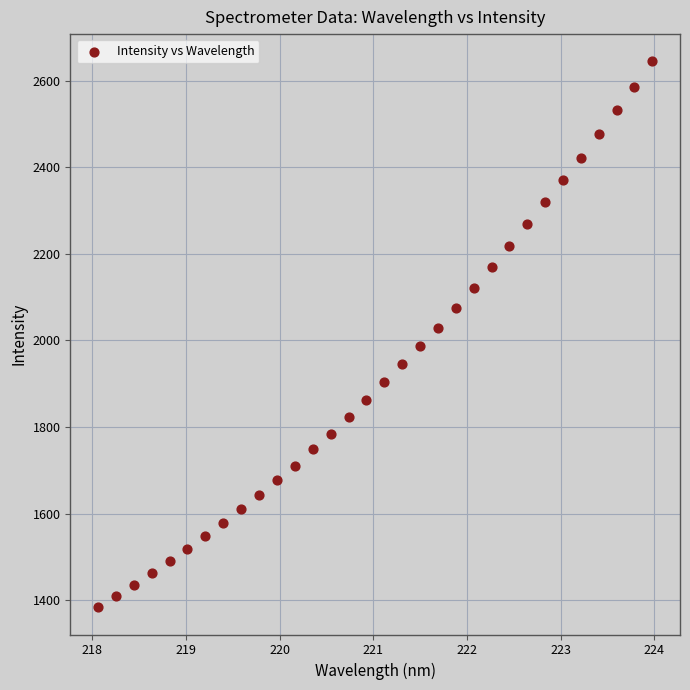

What is the range of X values (max minus min)?

5.9